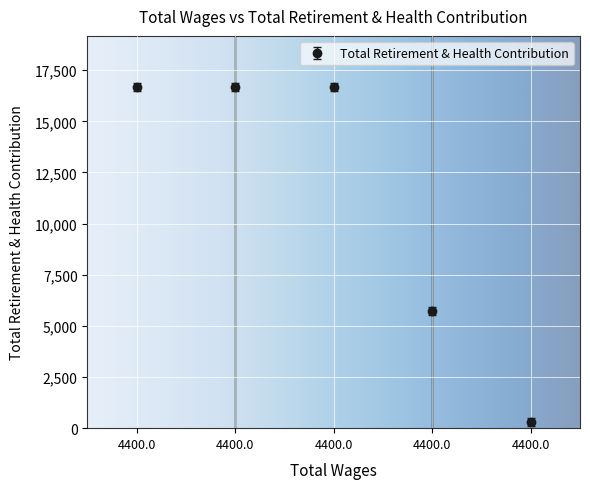

Reading left to right, transcribe all the data shown in this chart.

4400.0=16675	4400.0=16675	4400.0=16675	4400.0=5715	4400.0=298